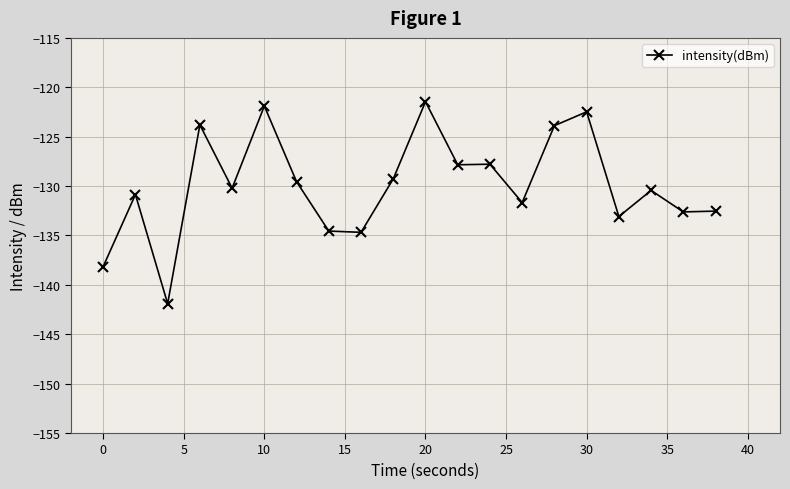

How many distinct data groups are displayed?

1